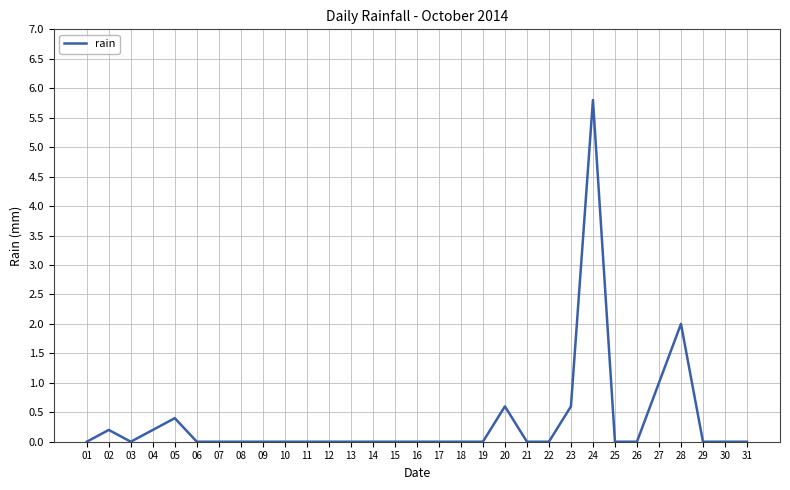

Reading left to right, what are all the values shown in this chart?

01=0.0	02=0.2	03=0.0	04=0.2	05=0.4	06=0.0	07=0.0	08=0.0	09=0.0	10=0.0	11=0.0	12=0.0	13=0.0	14=0.0	15=0.0	16=0.0	17=0.0	18=0.0	19=0.0	20=0.6	21=0.0	22=0.0	23=0.6	24=5.8	25=0.0	26=0.0	27=1.0	28=2.0	29=0.0	30=0.0	31=0.0